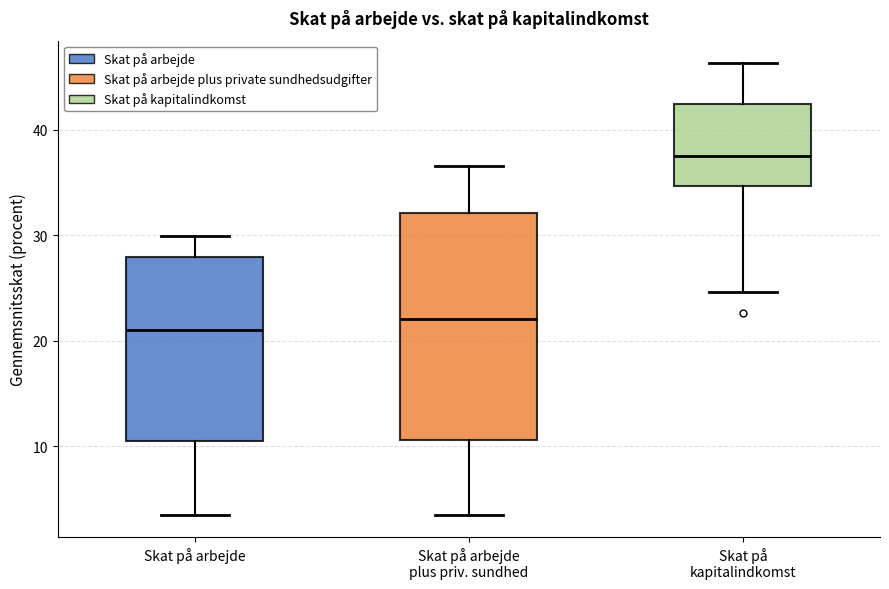

Which box's median line is the lowest?

Skat på arbejde